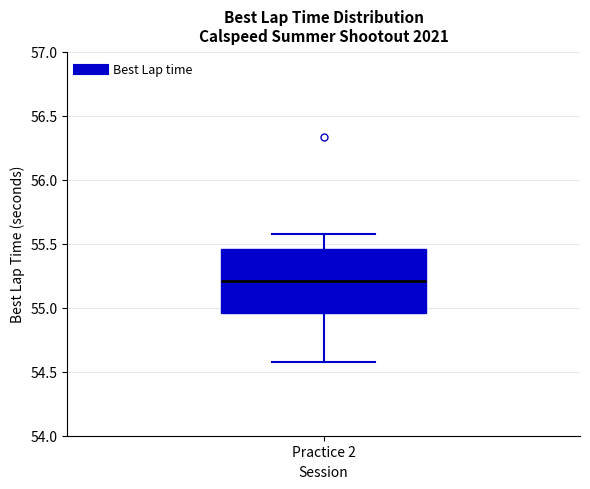

Read this box plot against the y-axis: the position of the median line, the range covered by the box, and the ends of both whiskers. The values are not printed on the chart, so give them approximately, as read against the axis.

median 55.20, box 54.95 to 55.45, whiskers 54.60 to 55.60